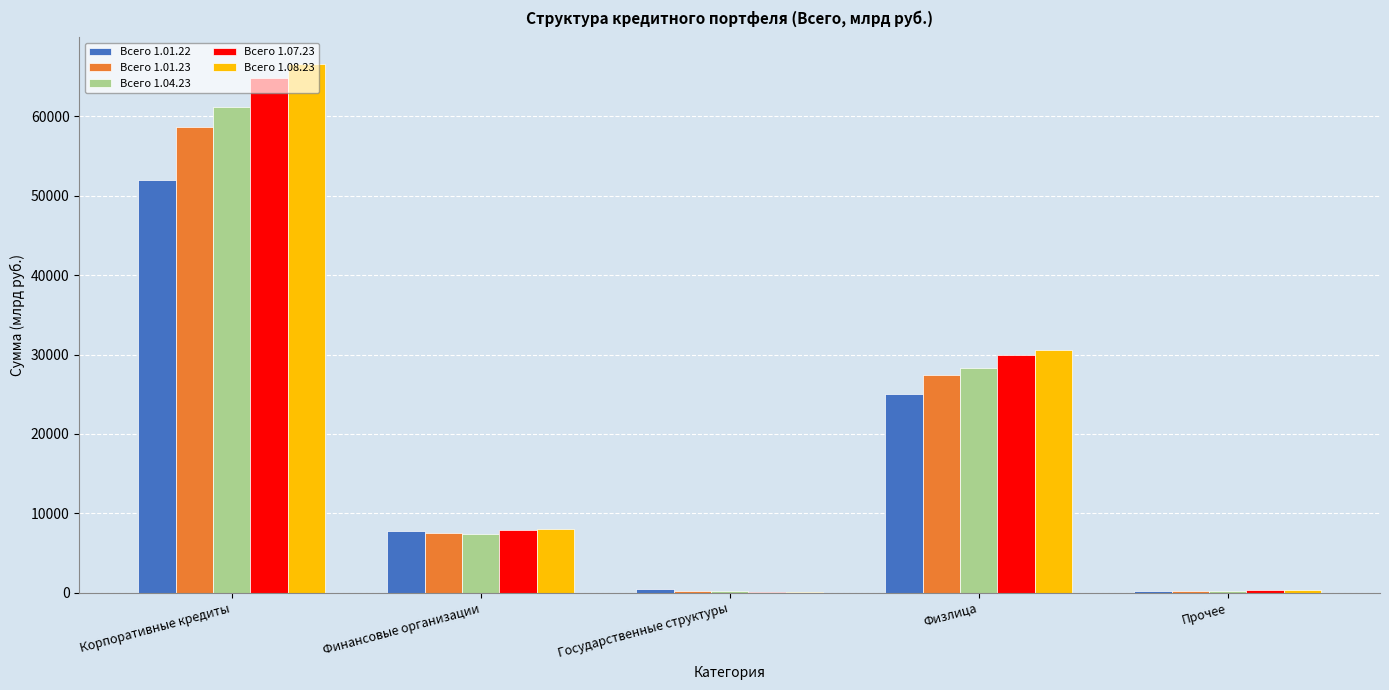

True or false: Всего 1.01.23 has a value of 11289.0 at Физлица.

False